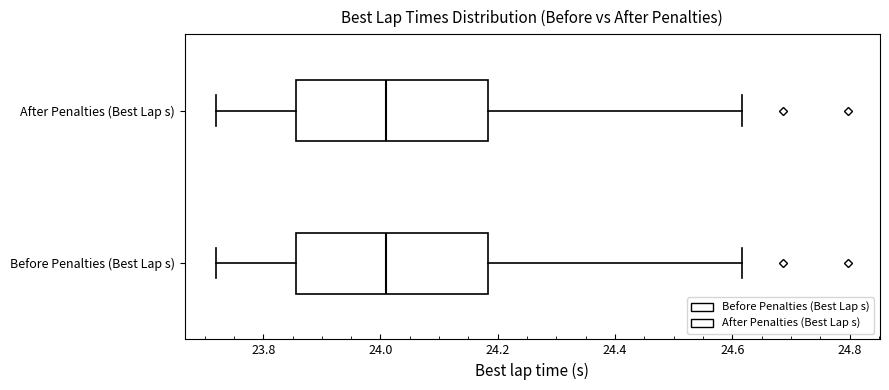

Reading bottom to top, transcribe this box plot: for each box, give where its median line is, the range the box spans, and where its two whiskers end, as read against the x-axis. The values are not printed on the chart, so give them approximately, as read against the axis.

Before Penalties (Best Lap s): median 24.00, box 23.86 to 24.18, whiskers 23.72 to 24.62
After Penalties (Best Lap s): median 24.00, box 23.86 to 24.18, whiskers 23.72 to 24.62